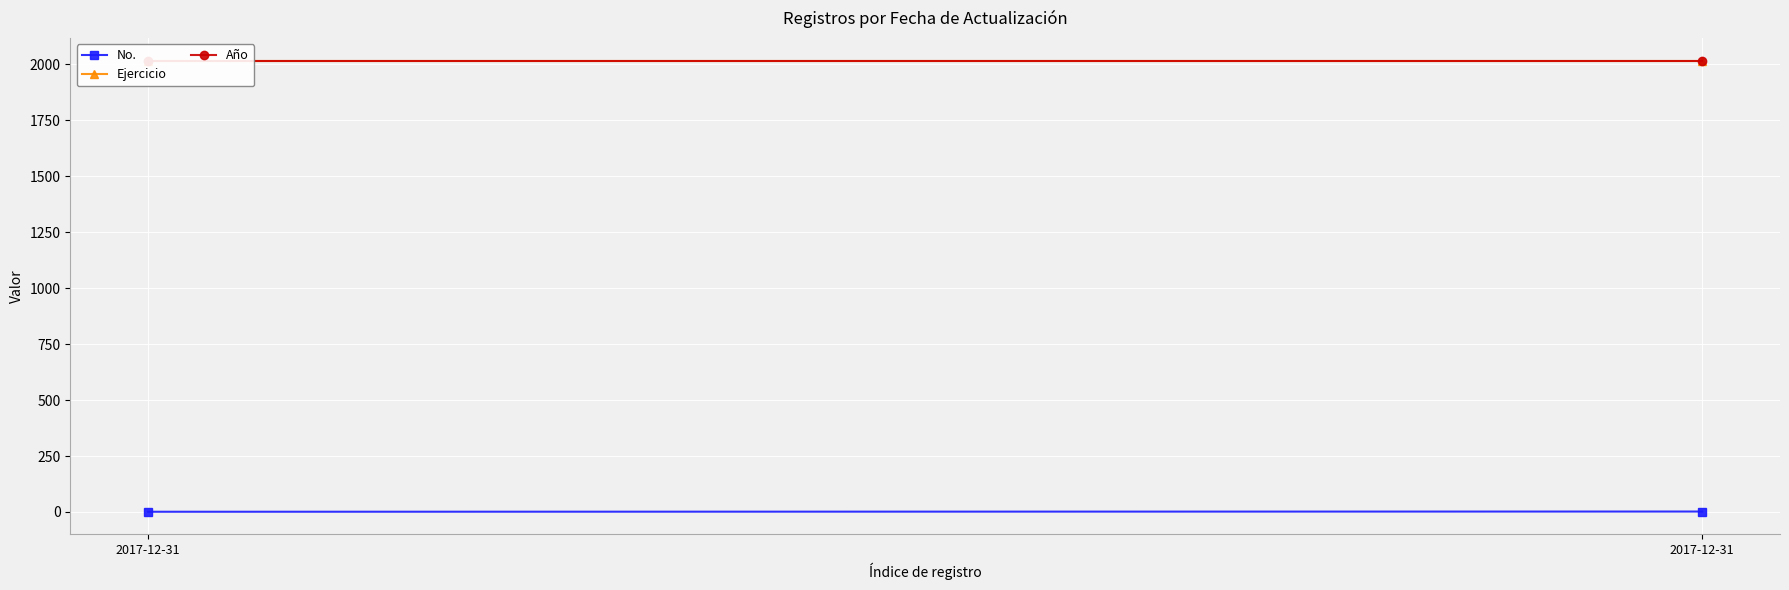

What are all the series names shown in the legend?

No., Ejercicio, Año